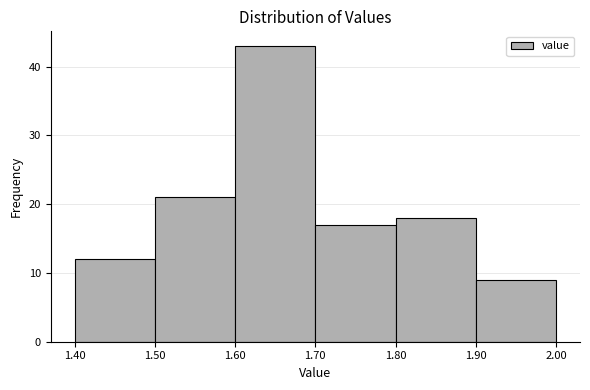

Reading left to right, list every bar in this chart as the range it spans on the x-axis followed by its height. The values are not printed on the chart, so give them approximately, as read against the axis.

1.40 to 1.50: 12
1.50 to 1.60: 21
1.60 to 1.70: 43
1.70 to 1.80: 17
1.80 to 1.90: 18
1.90 to 2.00: 9